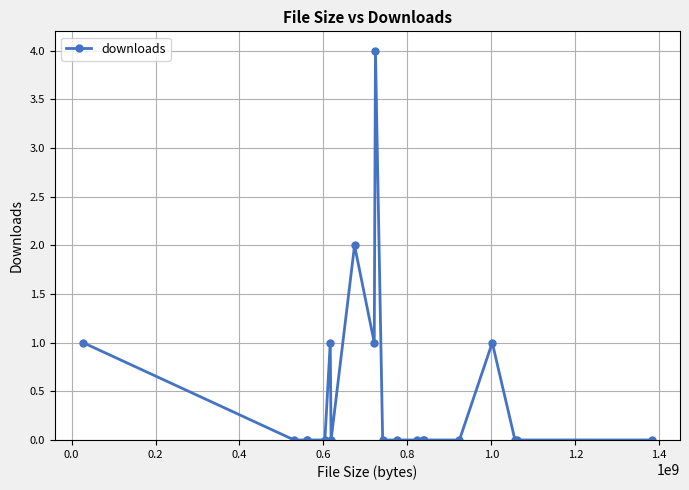

What is the greatest value displayed?

4